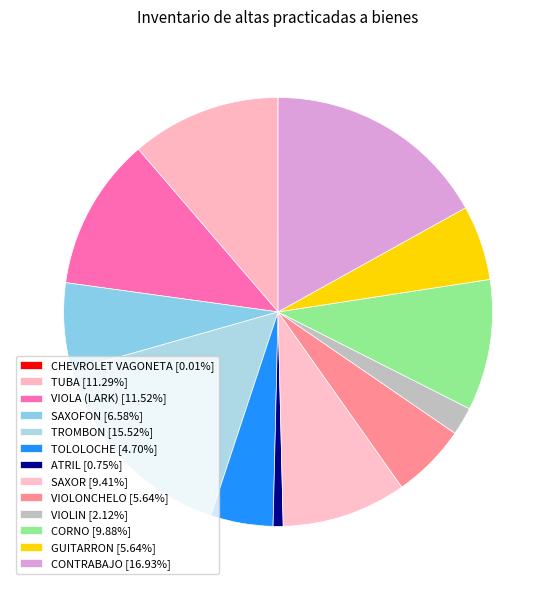

Count the number of slices in the pie.

13